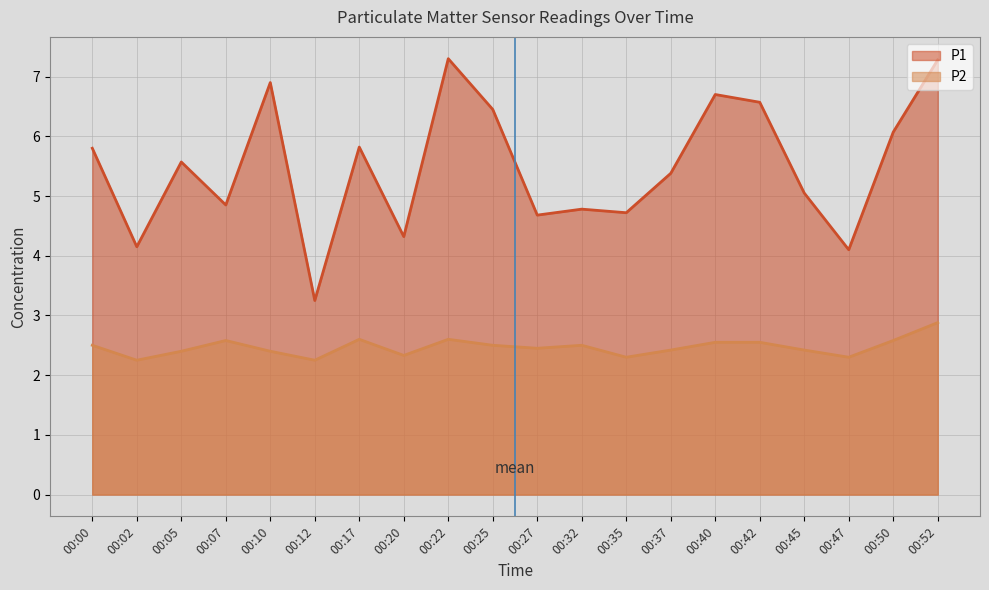

Rank the series by their maximum value, from highest to lowest.

P1, P2